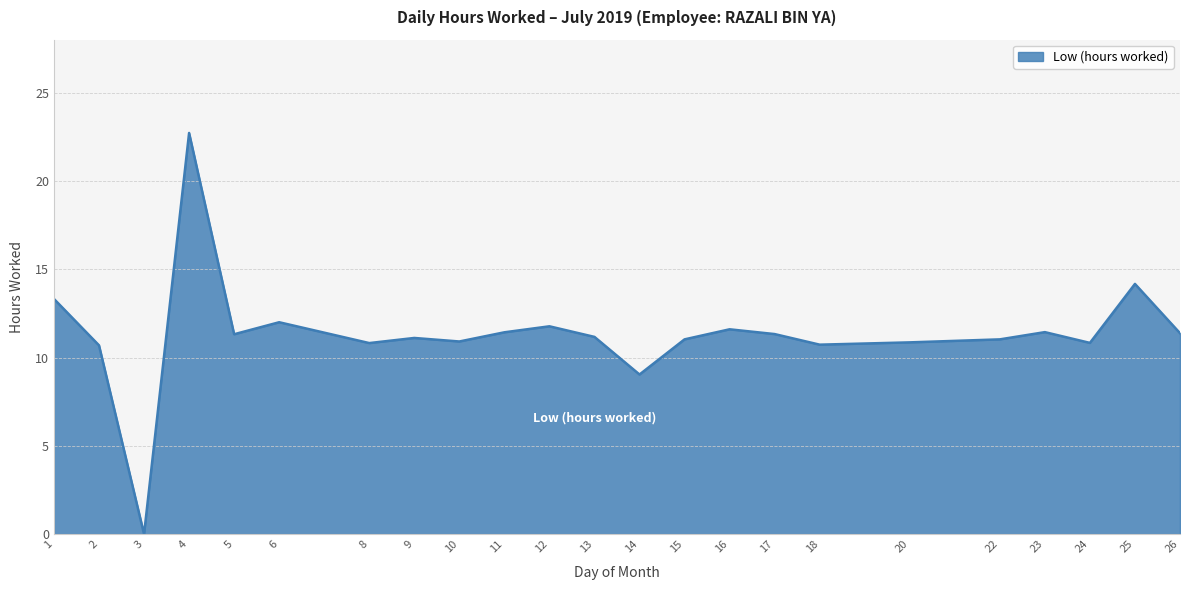

How many lines are shown in the chart?

1